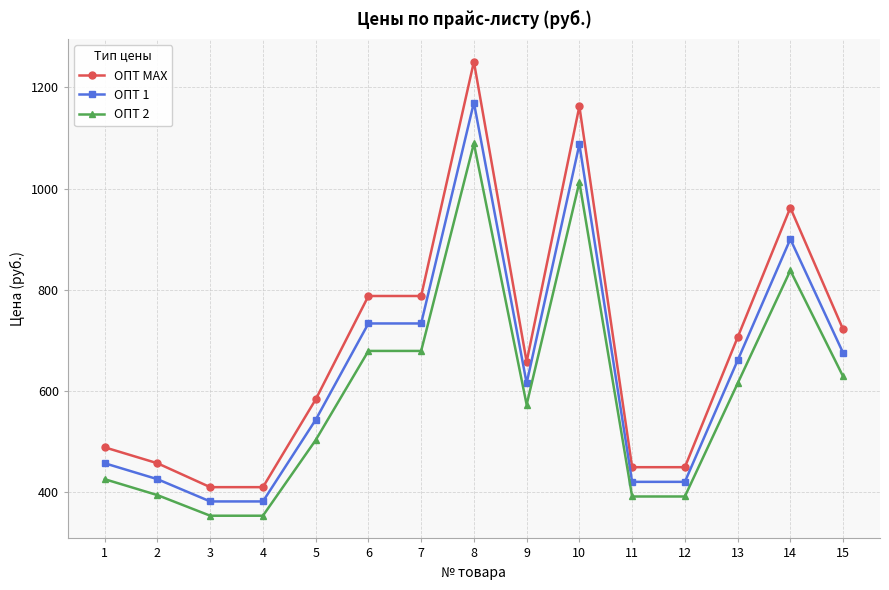

What is the sum of the ОПТ 2 values at 9 and 15?

1201.1